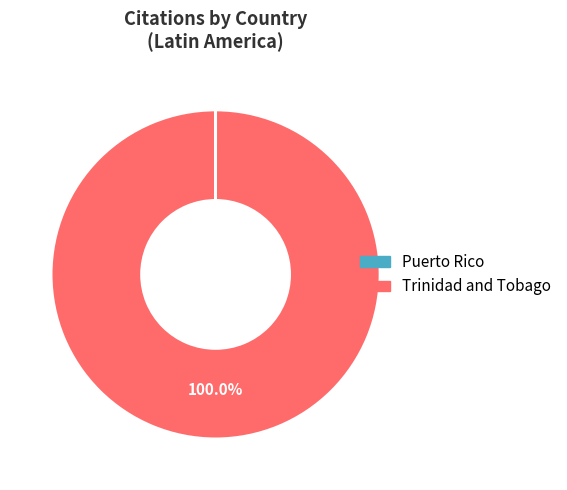

To the nearest percent, what is the average slice percentage?

50%